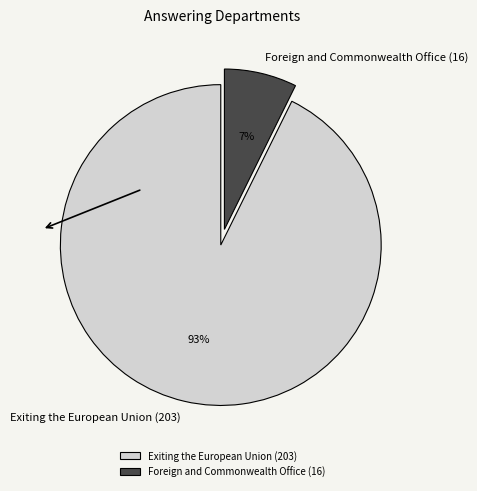

True or false: Foreign and Commonwealth Office (16) accounts for 1% of the total.

False